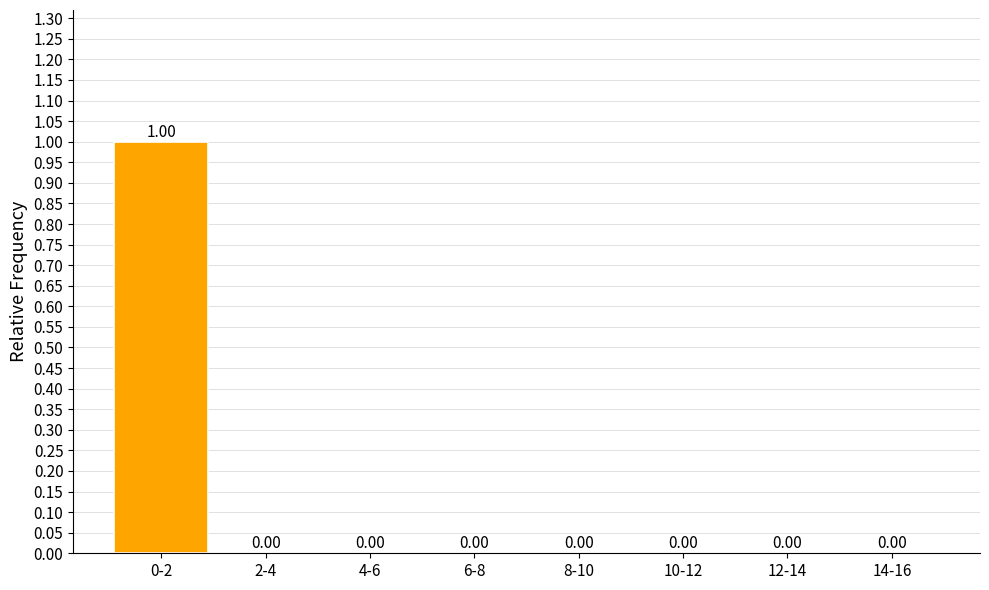

How many distinct data groups are displayed?

1